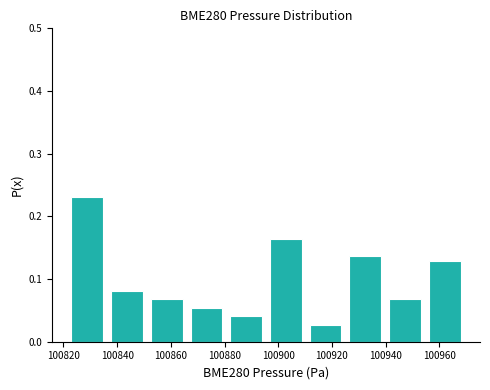

Reading left to right, transcribe this chart: for each bar, give the range it covers on the x-axis and its height. Neither the bar edges nor the heights are printed on the chart, so give them approximately, as read against the axes.

100822 to 100836: 0.23
100836 to 100852: 0.08
100852 to 100866: 0.07
100866 to 100880: 0.05
100880 to 100896: 0.04
100896 to 100910: 0.16
100910 to 100926: 0.03
100926 to 100940: 0.14
100940 to 100954: 0.07
100954 to 100970: 0.13